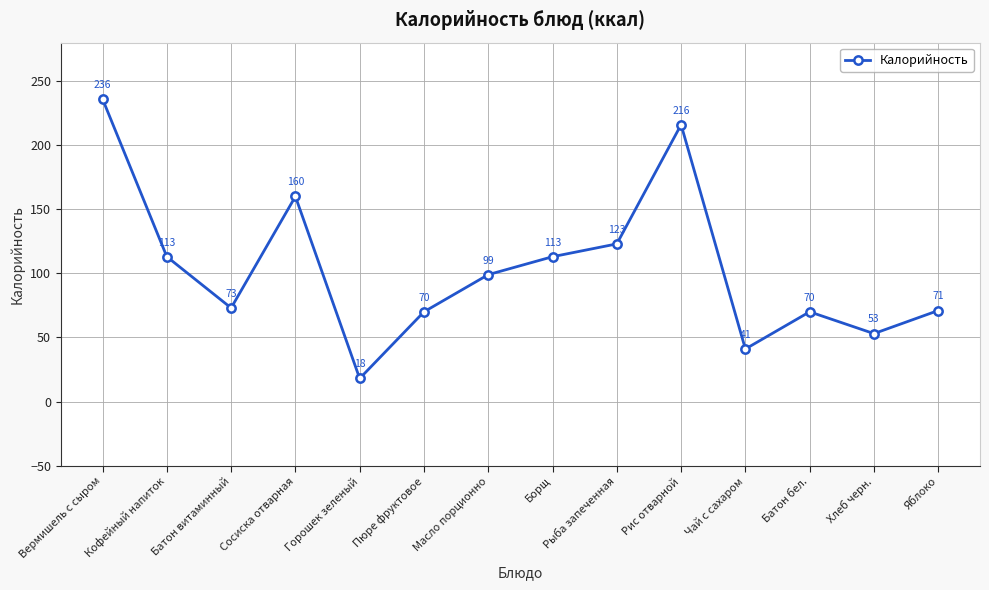

What is the change in value from Батон витаминный to Рыба запеченная?

+50